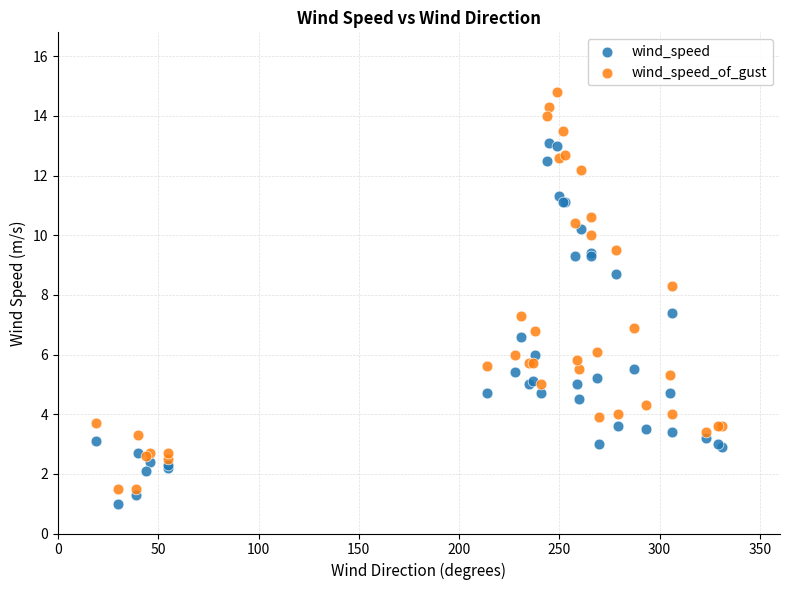

What is the X range (max minus min) for the scatter plot?

312.0